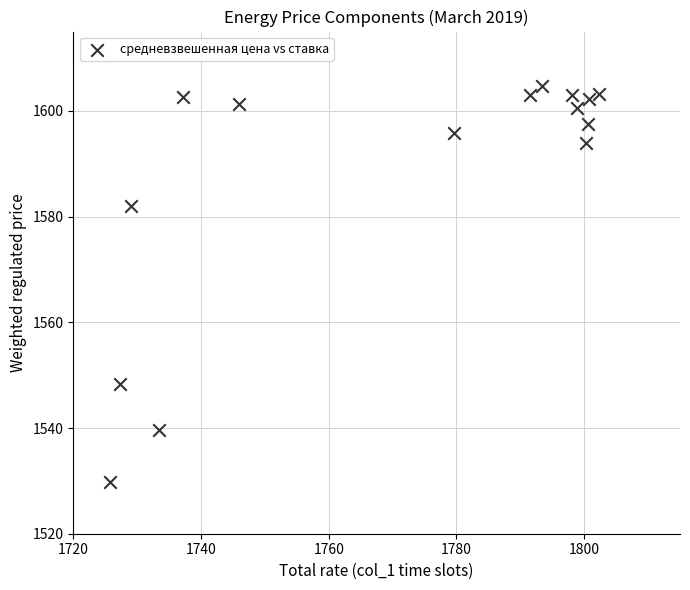

What Y value in the scatter plot is closest to 1567?

1582.0